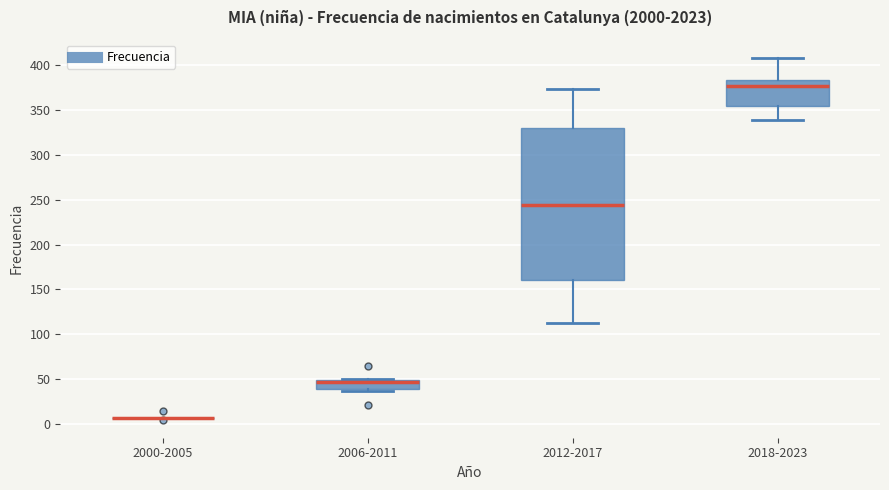

Reading left to right, transcribe this box plot: for each box, give where its median line is, the range the box spans, and where its two whiskers end, as read against the y-axis. The values are not printed on the chart, so give them approximately, as read against the axis.

2000-2005: box collapsed to a line at 5, whiskers 5 to 5
2006-2011: median 45, box 40 to 50, whiskers 35 to 50
2012-2017: median 245, box 160 to 330, whiskers 115 to 375
2018-2023: median 375, box 355 to 385, whiskers 340 to 410